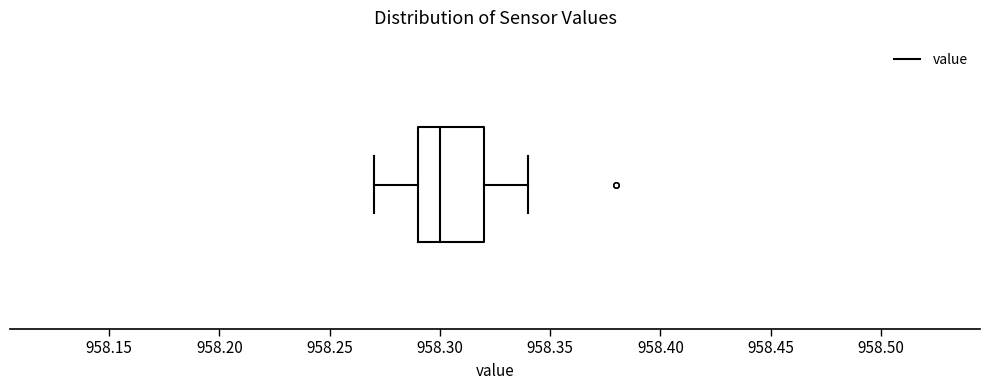

Transcribe this box plot: give where the median line is, the range the box spans, and where the two whiskers end, as read against the x-axis. The values are not printed on the chart, so give them approximately, as read against the axis.

median 958.30, box 958.29 to 958.32, whiskers 958.27 to 958.34